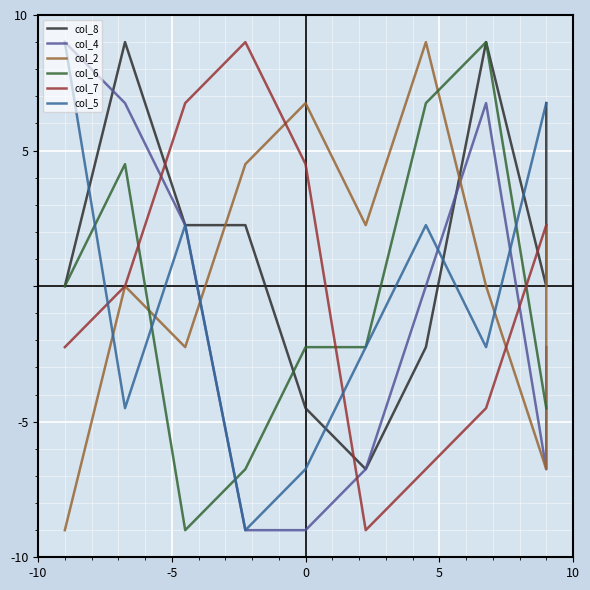

What are all the series names shown in the legend?

col_8, col_4, col_2, col_6, col_7, col_5